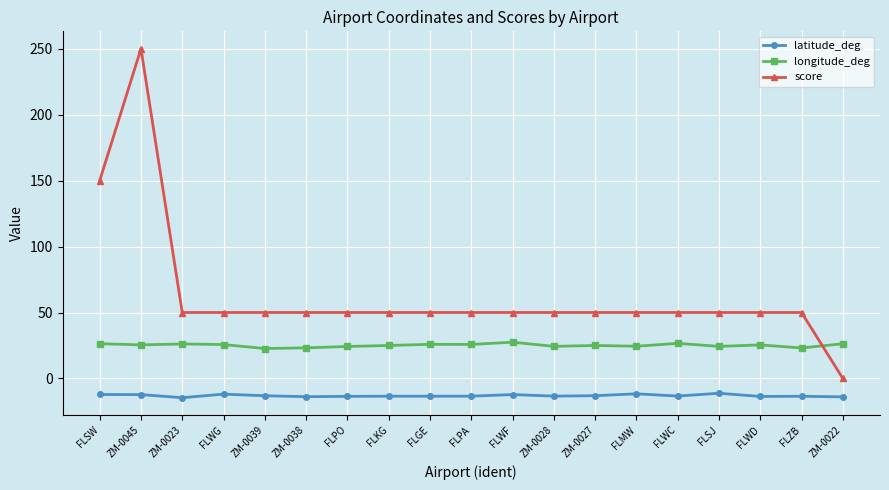

What is the difference between the highest and lowest values at ZM-0027?

63.1